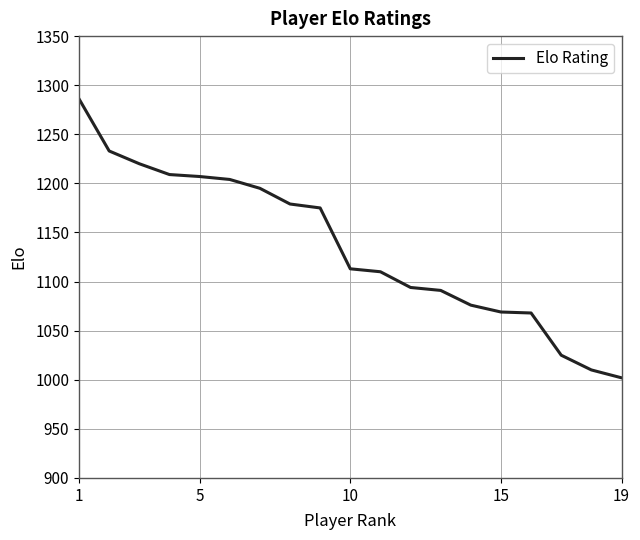

What is the greatest value displayed?

1286